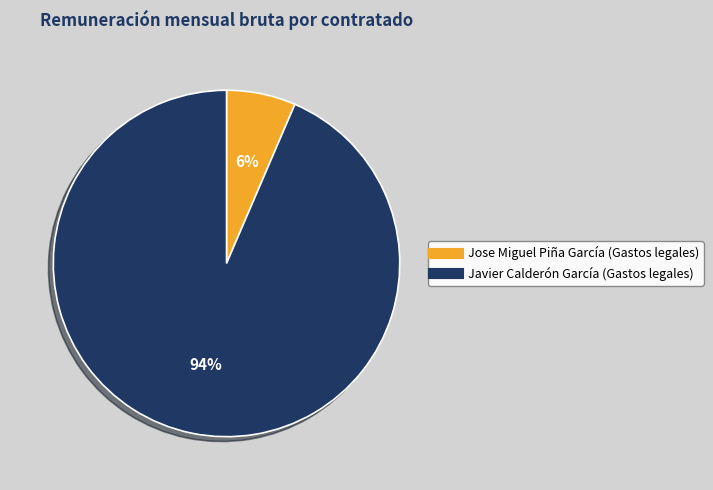

Rank the categories by value from lowest to highest.

Jose Miguel Piña García (Gastos legales), Javier Calderón García (Gastos legales)